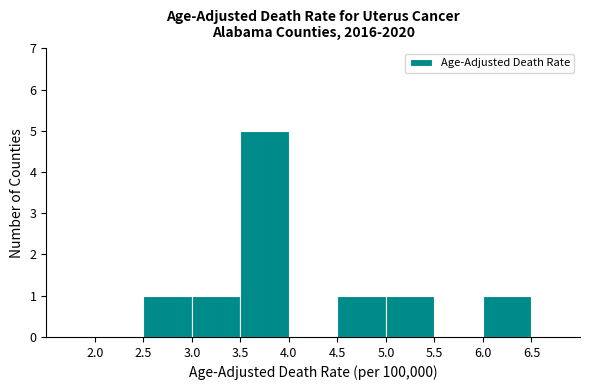

Reading left to right, transcribe this chart: for each bar, give the range it covers on the x-axis and its height. The values are not printed on the chart, so give them approximately, as read against the axis.

2.0 to 2.5: 0
2.5 to 3.0: 1
3.0 to 3.5: 1
3.5 to 4.0: 5
4.0 to 4.5: 0
4.5 to 5.0: 1
5.0 to 5.5: 1
5.5 to 6.0: 0
6.0 to 6.5: 1